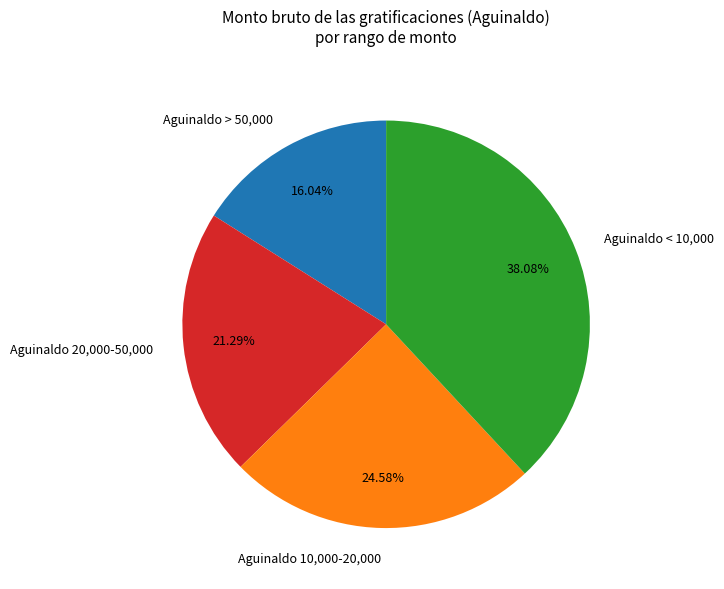

Is there any slice that represents more than half of the pie?

No